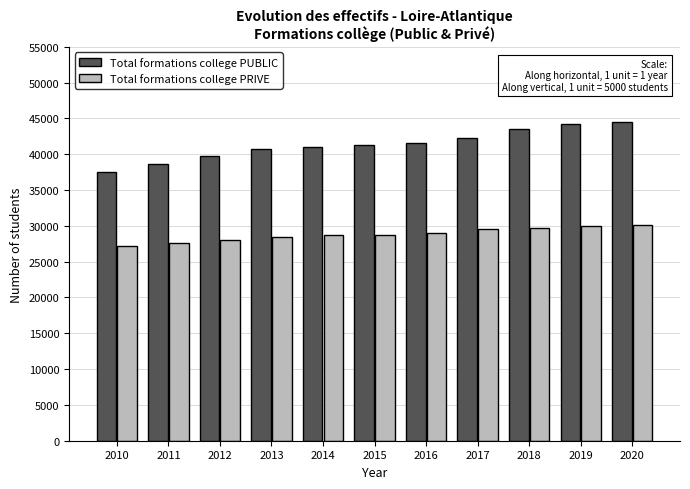

The Total formations college PRIVE series shows 6539 at 2011. True or false?

False